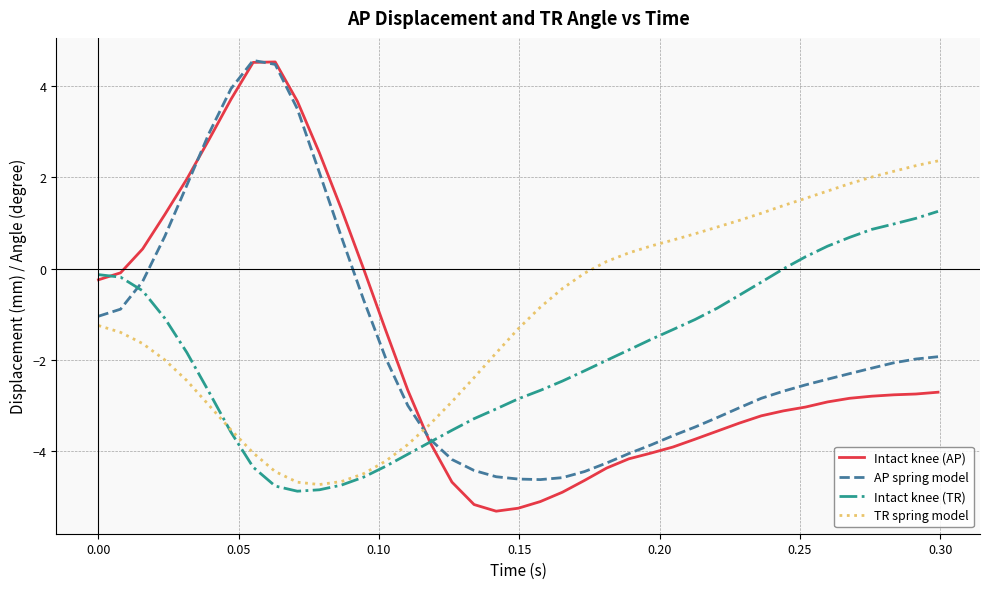

What is the maximum value for TR spring model?

2.4